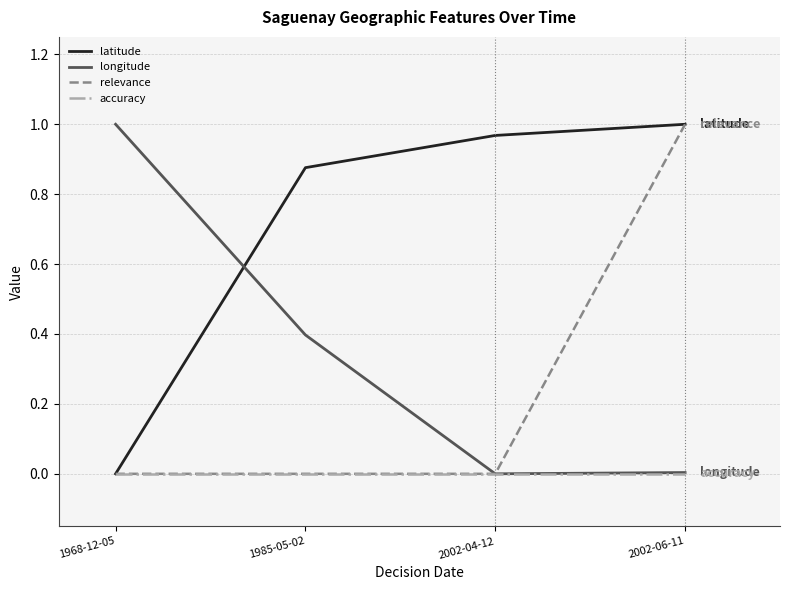

At which label does longitude reach its peak?

1968-12-05